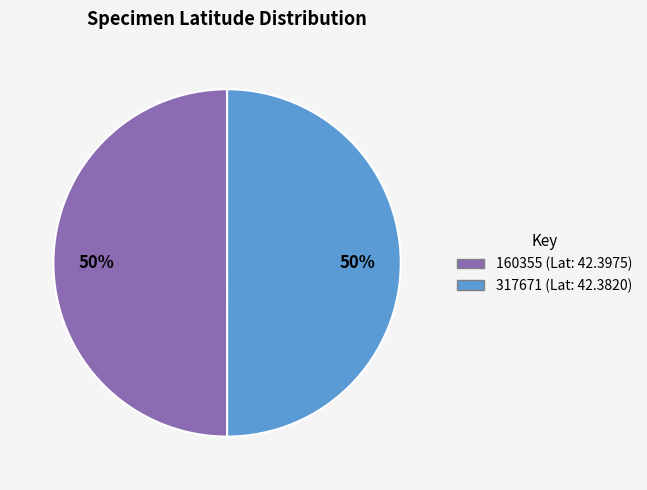

Is the sum of 317671 and 160355 greater than half?

Yes